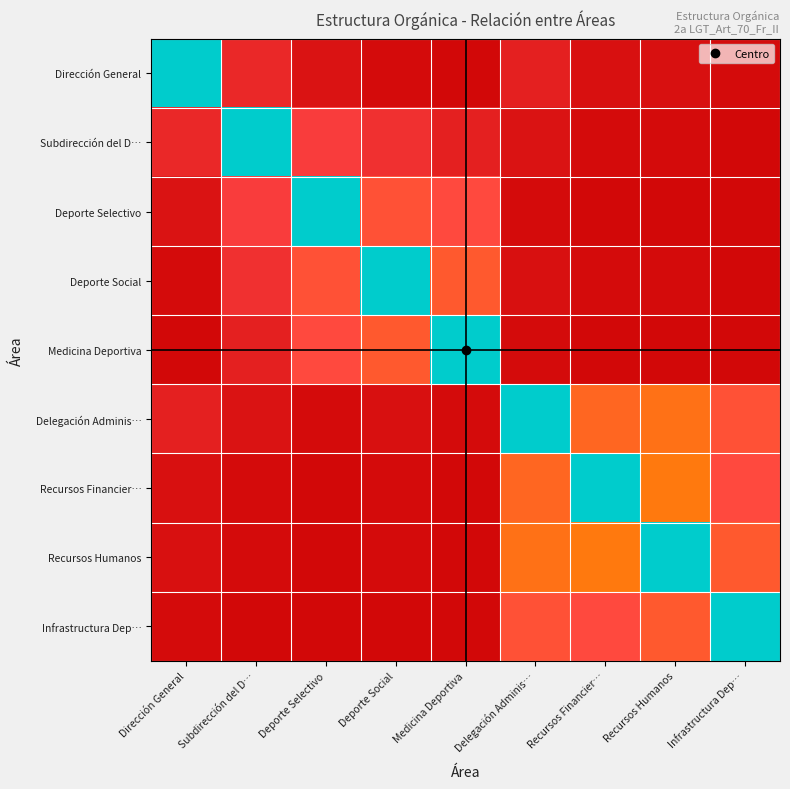

At which category is the sum across all series the highest?

Delegación Adminis…